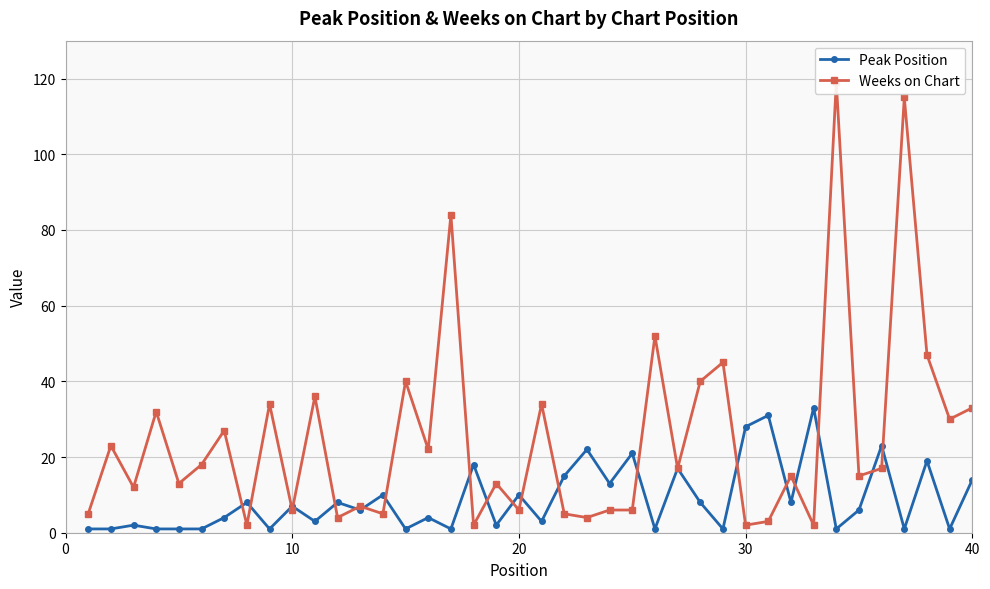

What is the maximum value for Peak Position?

33